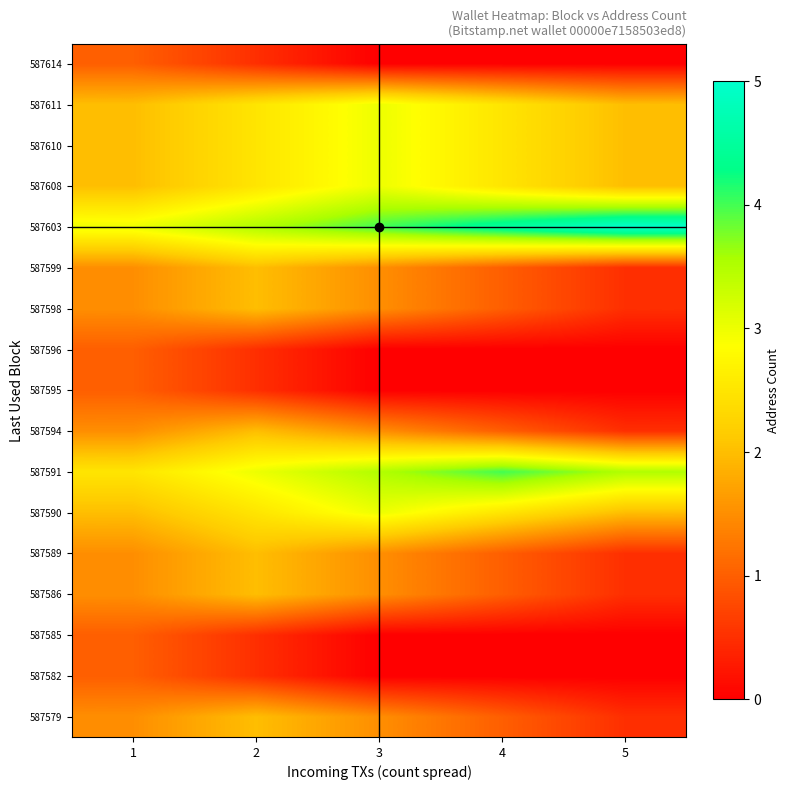

At which category is the sum across all series the highest?

2